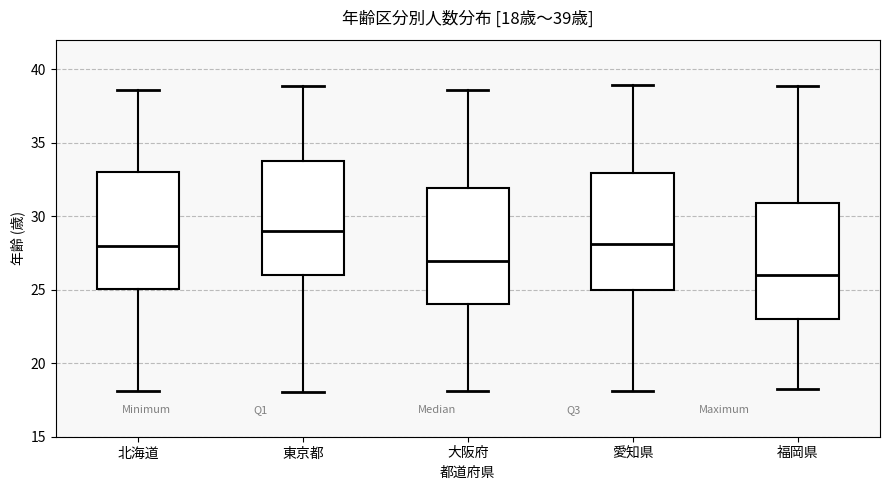

Which box's median line is the highest?

東京都